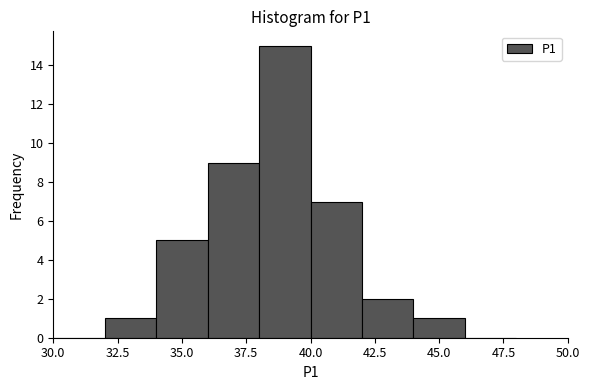

Reading left to right, list every bar in this chart as the range it spans on the x-axis followed by its height. The values are not printed on the chart, so give them approximately, as read against the axis.

30 to 32: 0
32 to 34: 1
34 to 36: 5
36 to 38: 9
38 to 40: 15
40 to 42: 7
42 to 44: 2
44 to 46: 1
46 to 48: 0